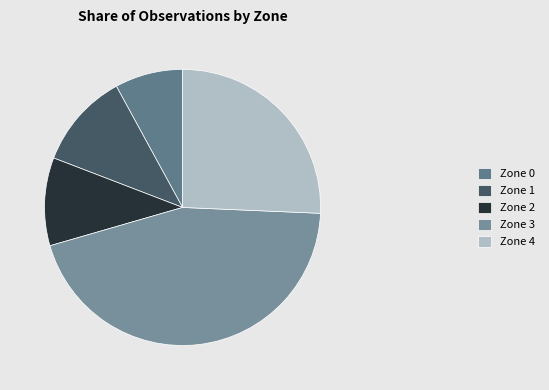

Combined, do Zone 3 and Zone 1 account for over 50%?

Yes